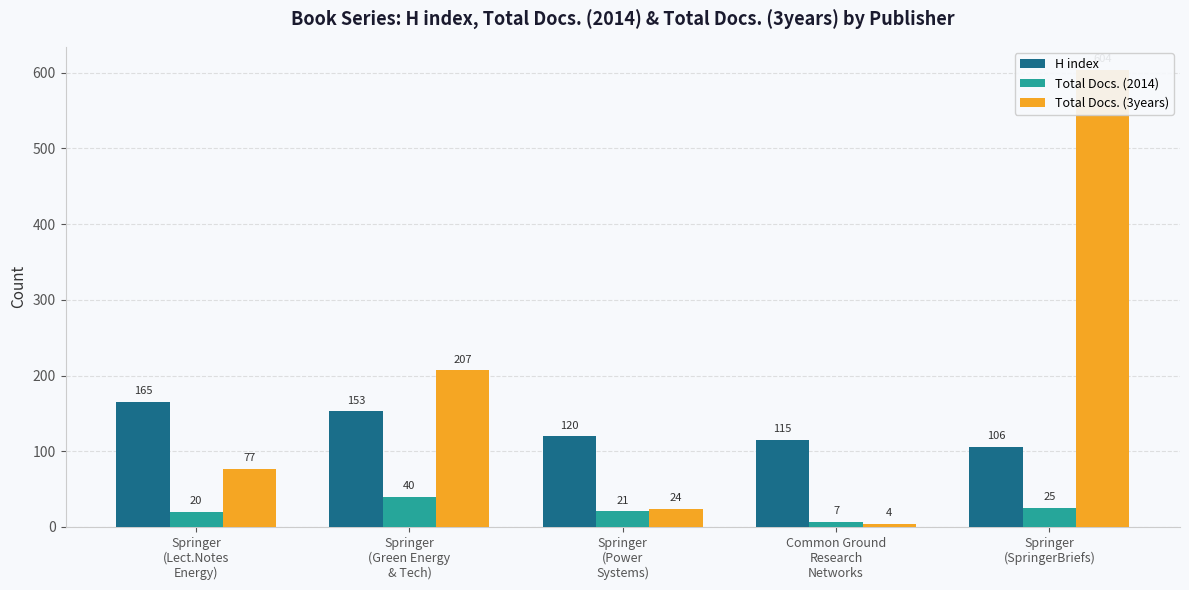

What is the label of the 3rd bar from the left?

Springer
(Power
Systems)